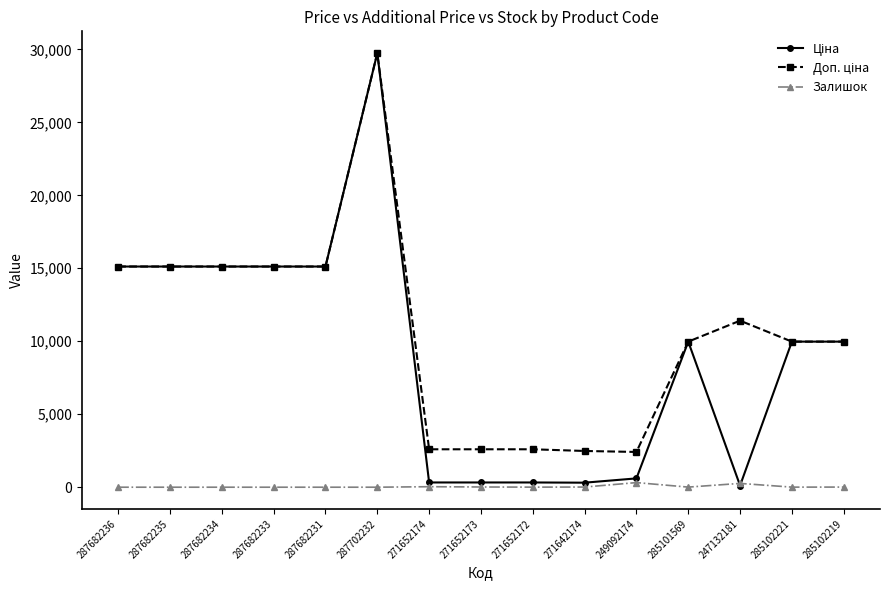

The Залишок series shows 0.0 at 287682236. True or false?

True